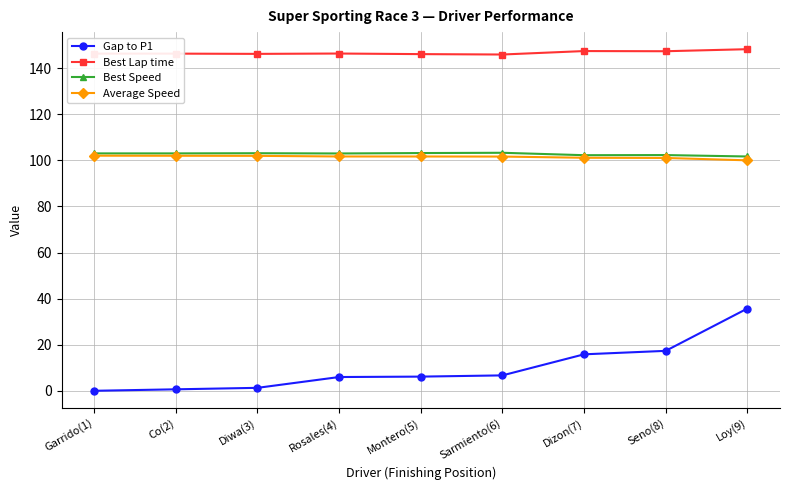

At how many categories does at least one series exceed 47?

9